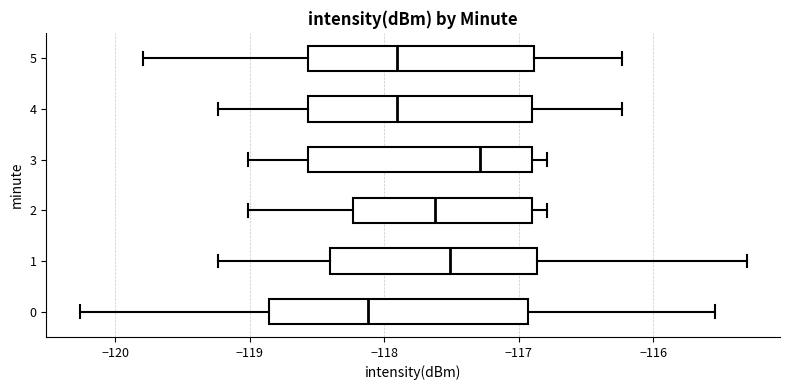

Where does the right whisker of the box at y = 3 end on the x-axis? The values are not printed on the chart, so give them approximately, as read against the axis.

-116.8